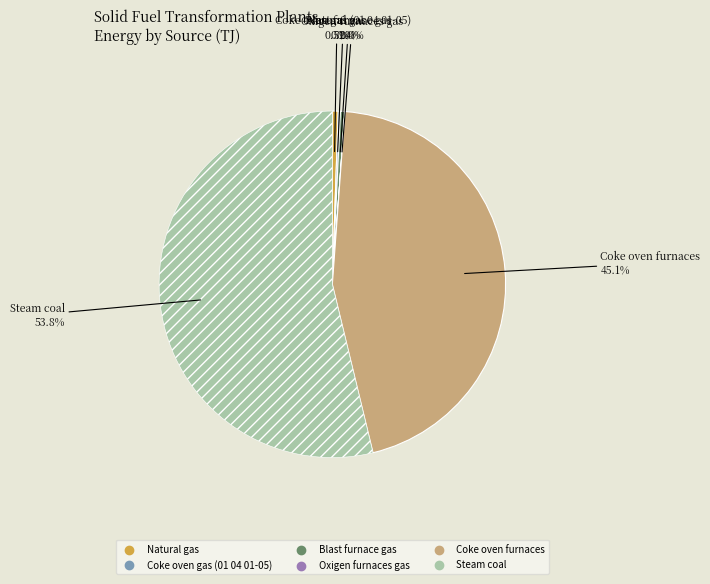

To the nearest percent, what is the difference between the Coke oven furnaces and Blast furnace gas slice percentages?

45%